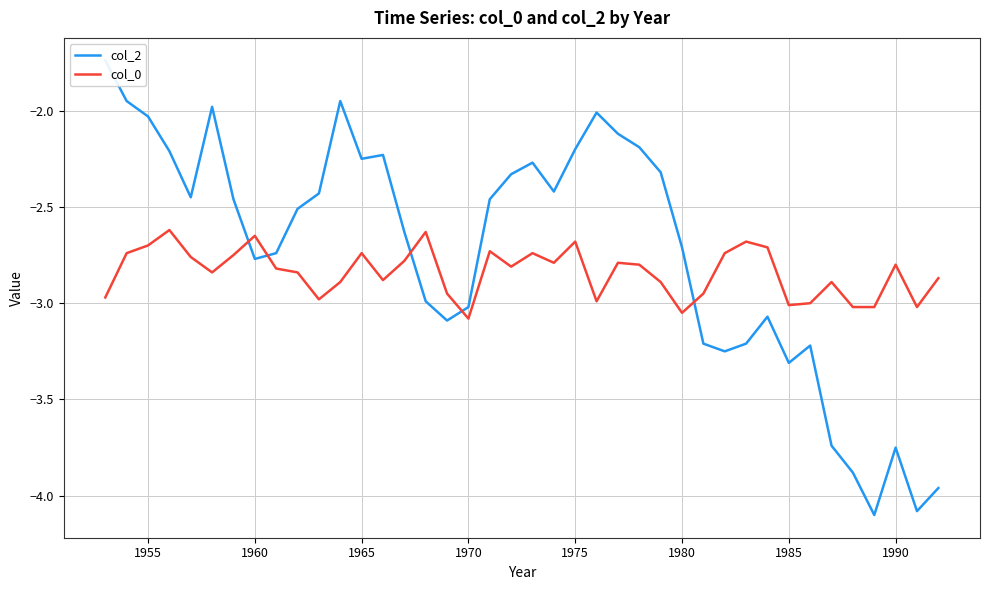

Which series has the largest range (max minus min)?

col_2